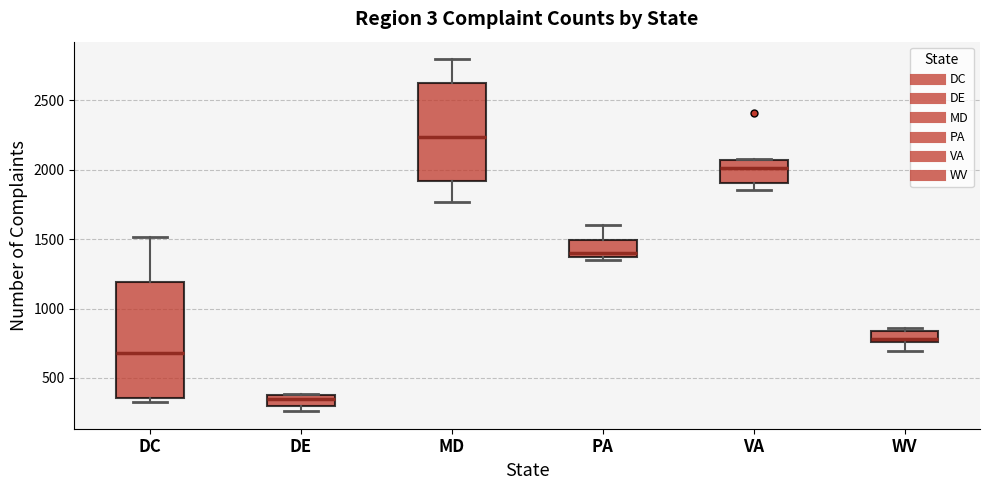

Reading left to right, transcribe this box plot: for each box, give where its median line is, the range the box spans, and where its two whiskers end, as read against the y-axis. The values are not printed on the chart, so give them approximately, as read against the axis.

DC: median 700, box 350 to 1200, whiskers 350 (just below the box's lower edge) to 1500
DE: median 350, box 300 to 400, whiskers 250 to 400
MD: median 2250, box 1900 to 2650, whiskers 1750 to 2800
PA: median 1400, box 1350 to 1500, whiskers 1350 (just below the box's lower edge) to 1600
VA: median 2000, box 1900 to 2050, whiskers 1850 to 2100
WV: median 800, box 750 to 850, whiskers 700 to 850 (just above the box's upper edge)